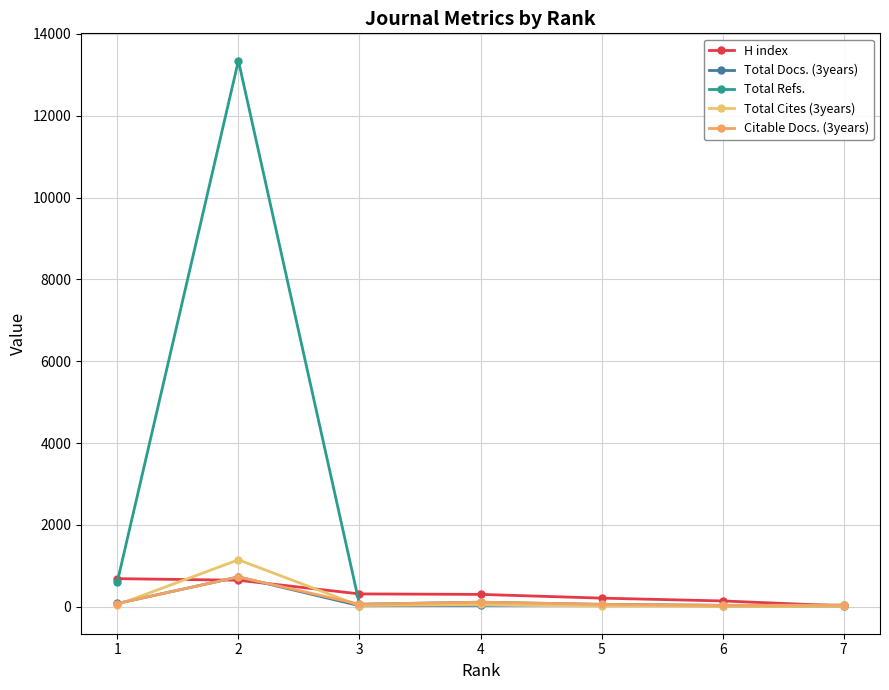

Is this an area chart (filled region under the line)?

No